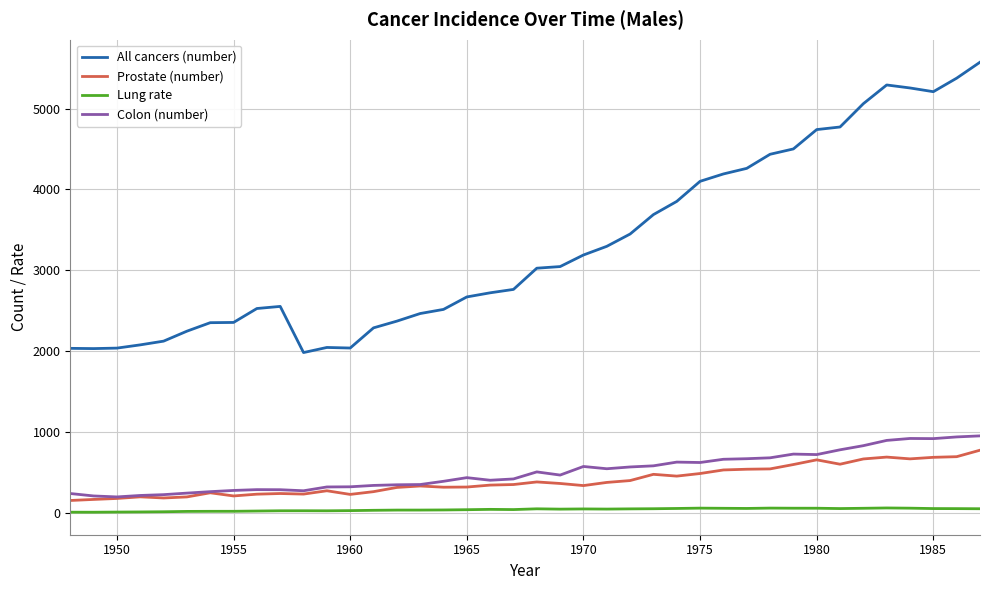

What is the maximum value shown in the chart?

5572.0